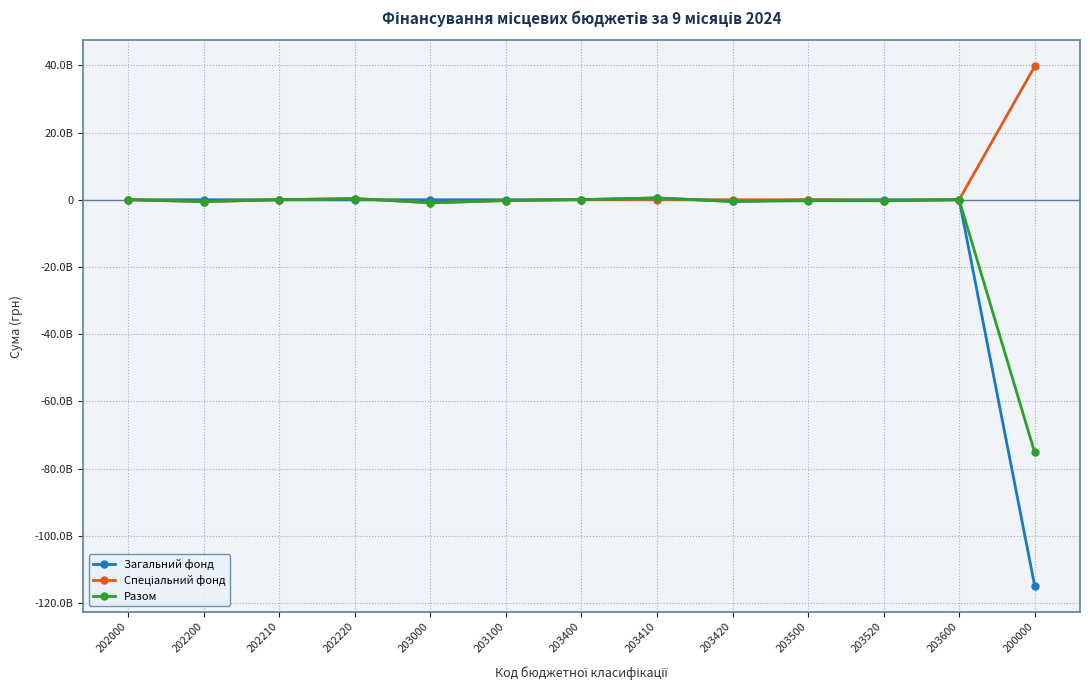

How many values in the Загальний фонд series exceed 0?

3